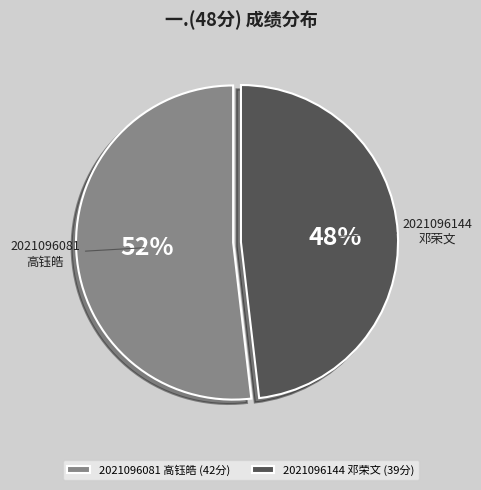

Approximately how many times larger is the value at 2021096144 邓荣文 compared to 2021096081 高钰皓?

0.9